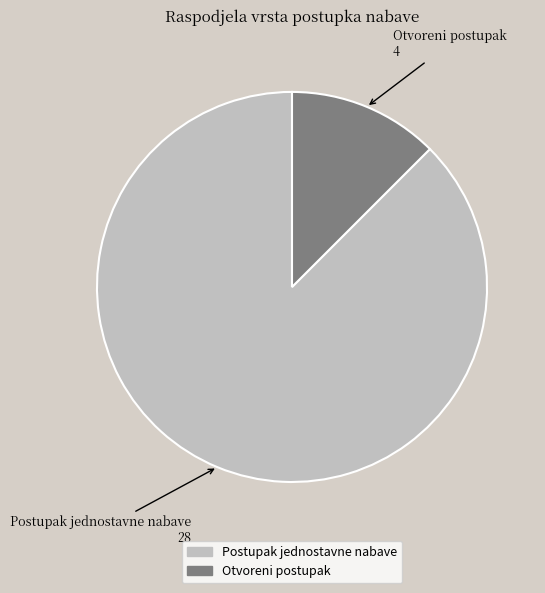

How many slices are in this pie chart?

2